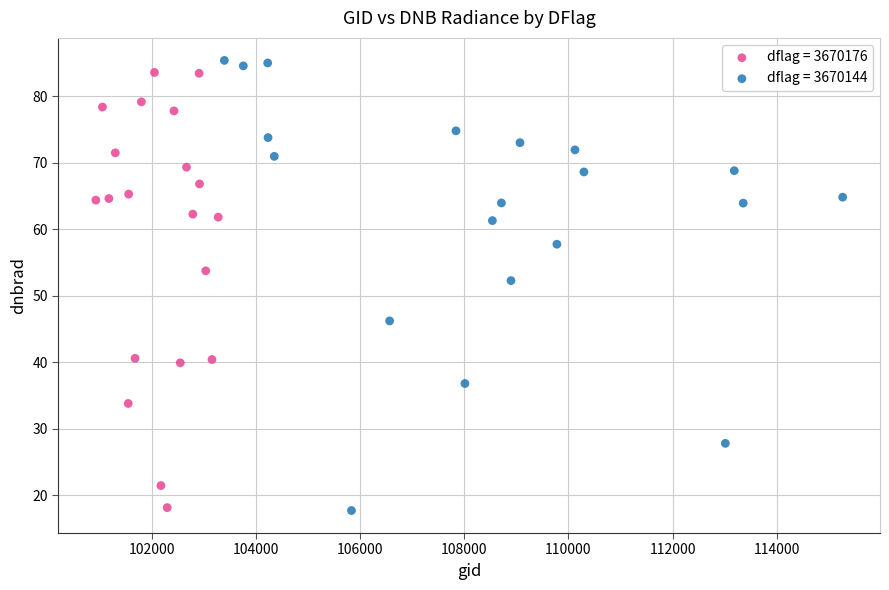

What are all the series names shown in the legend?

dflag = 3670176, dflag = 3670144